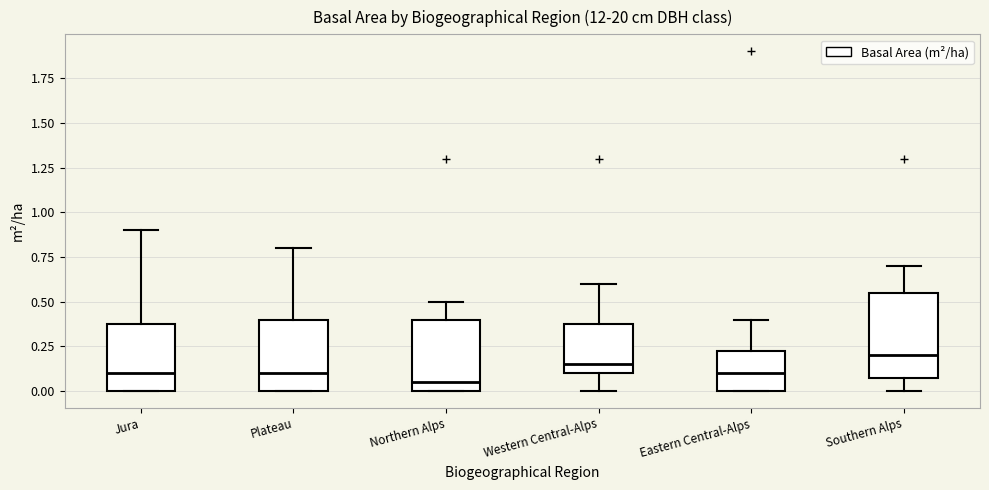

Reading left to right, read every box against the y-axis: the position of its median line, the range the box covers, and the ends of its whiskers. The values are not printed on the chart, so give them approximately, as read against the axis.

Jura: median 0.10, box 0.00 to 0.40, whiskers 0.00 to 0.90
Plateau: median 0.10, box 0.00 to 0.40, whiskers 0.00 to 0.80
Northern Alps: median 0.05, box 0.00 to 0.40, whiskers 0.00 to 0.50
Western Central-Alps: median 0.15, box 0.10 to 0.40, whiskers 0.00 to 0.60
Eastern Central-Alps: median 0.10, box 0.00 to 0.25, whiskers 0.00 to 0.40
Southern Alps: median 0.20, box 0.10 to 0.55, whiskers 0.00 to 0.70